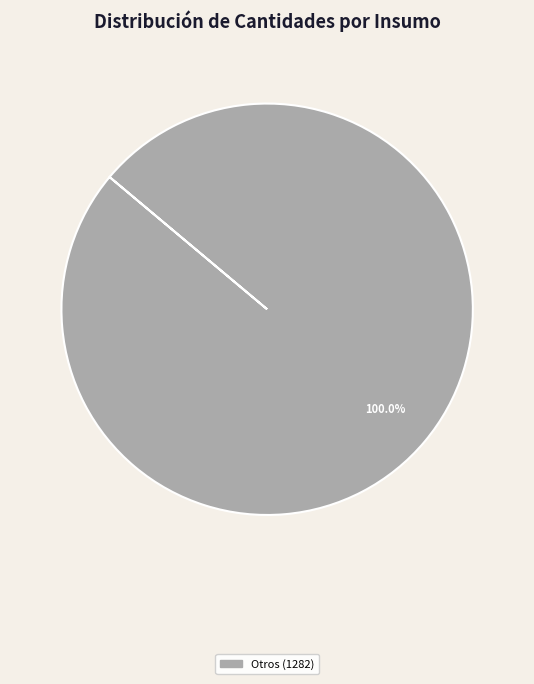

Does any single category account for the majority?

Yes